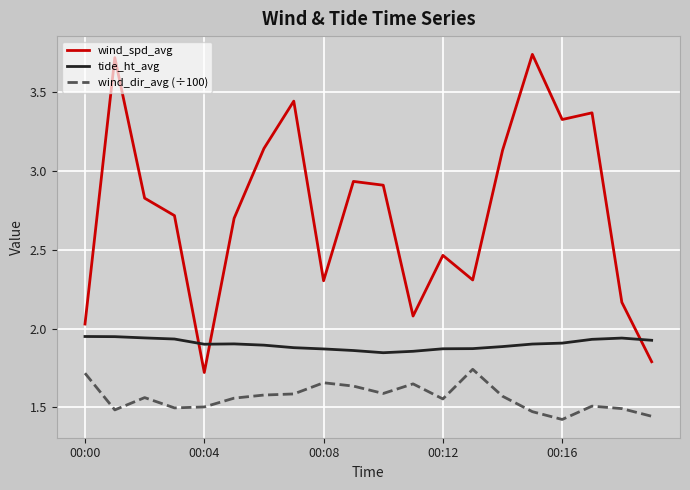

Which series has the largest total across all categories?

wind_spd_avg